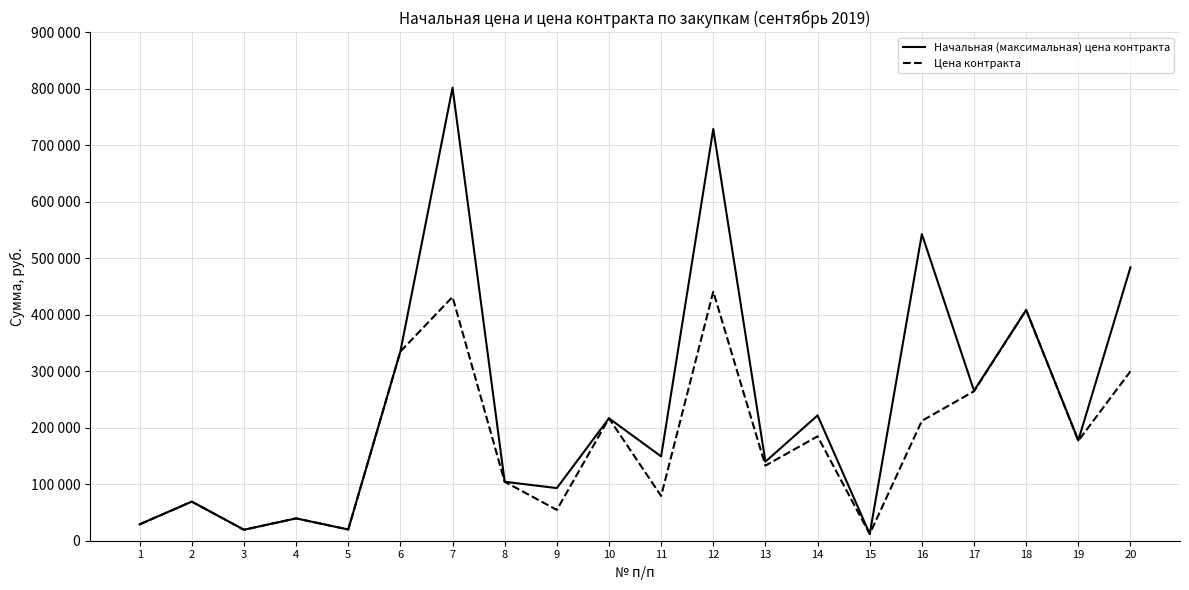

True or false: Цена контракта and Начальная (максимальная) цена контракта intersect in this chart.

False